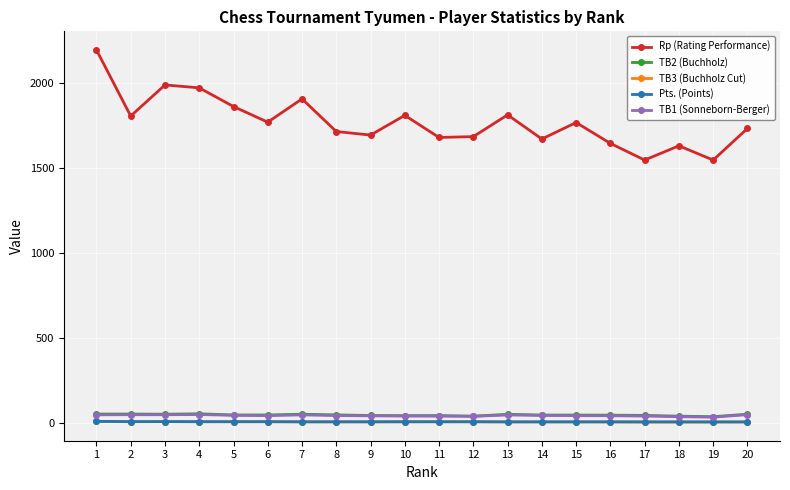

What is the value of the TB2 (Buchholz) point at the 11th from the left?

42.5